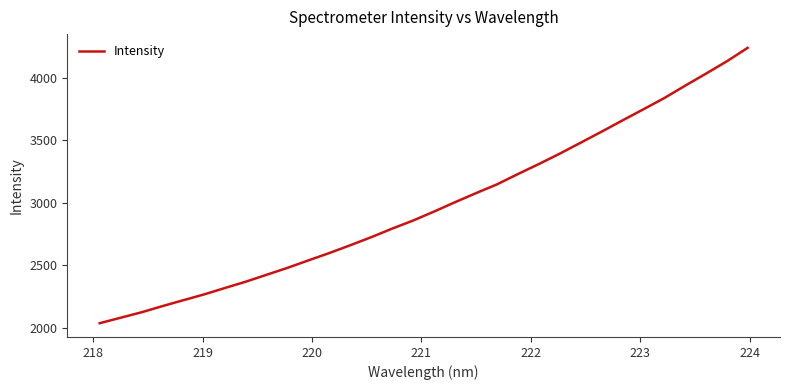

What is the maximum value shown in the chart?

4237.2